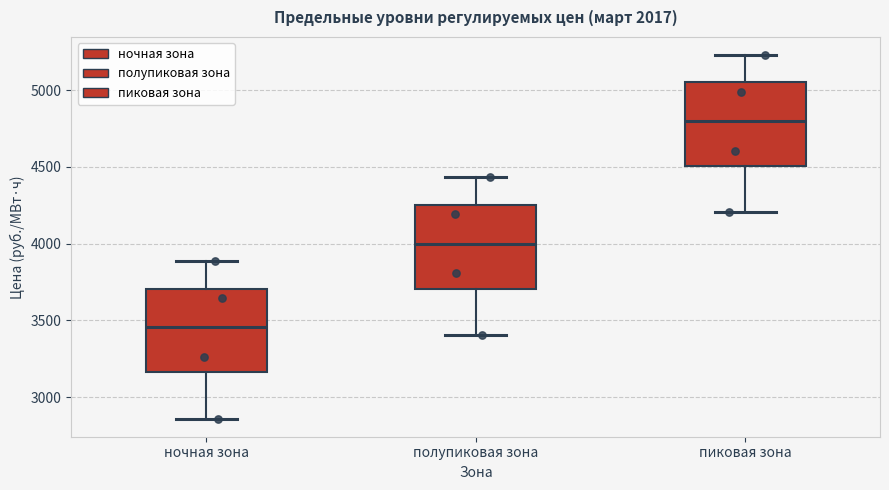

Which box's median line is the lowest?

ночная зона